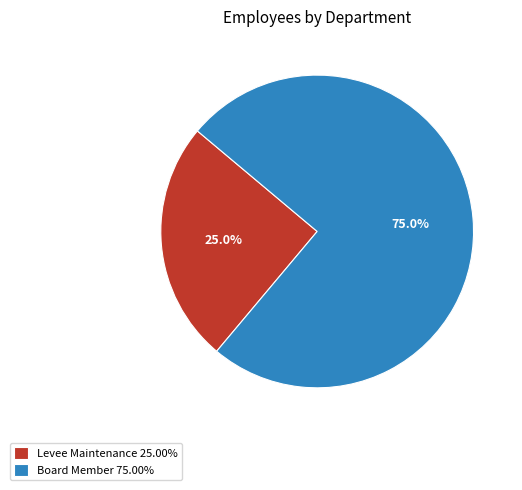

What portion of the pie excludes Board Member?

25.0%